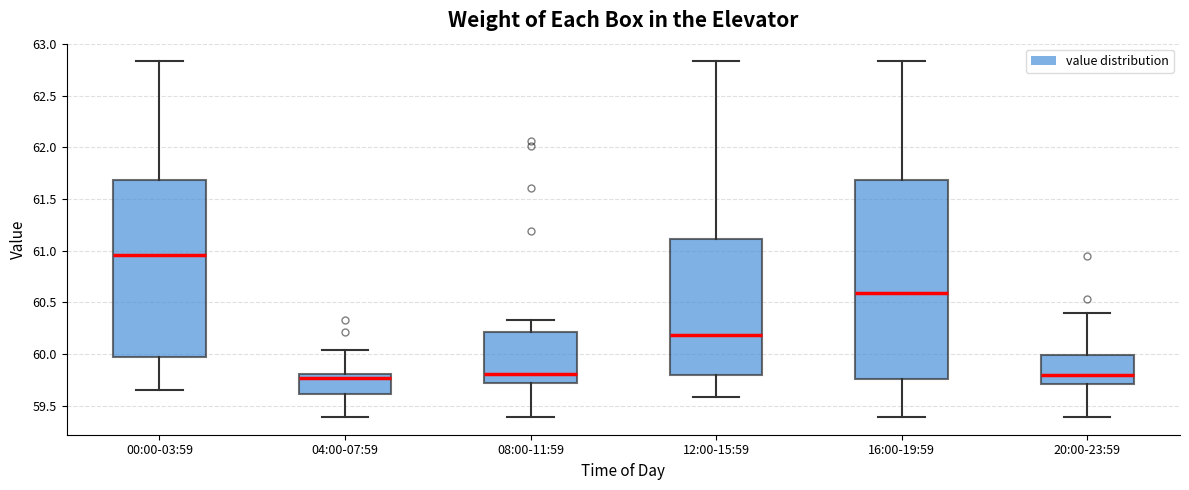

Where is the lower edge of the box for 20:00-23:59 on the y-axis? The values are not printed on the chart, so give them approximately, as read against the axis.

59.70